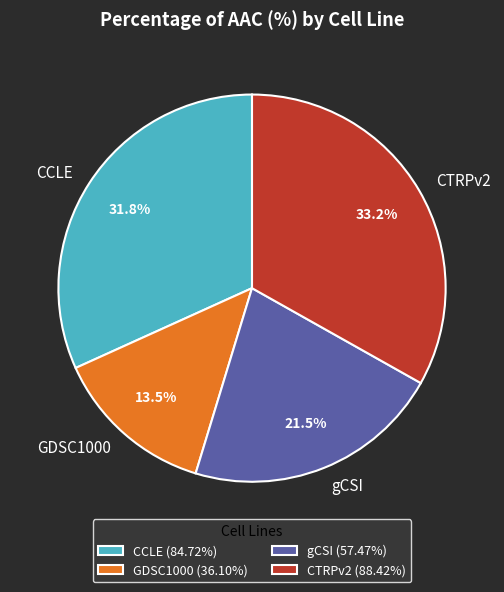

To the nearest percent, what percentage of the pie is CTRPv2?

33%